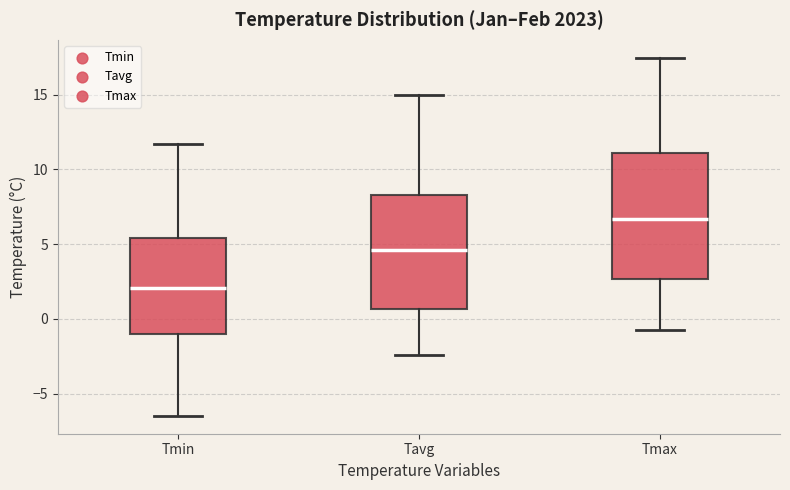

Which box is the tallest, from its lower edge to its upper edge?

Tmax